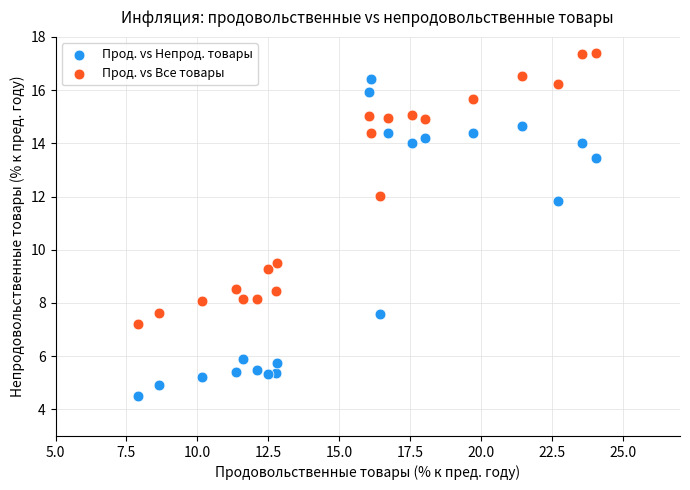

Across all series, what Y value is closest to 10?

9.5